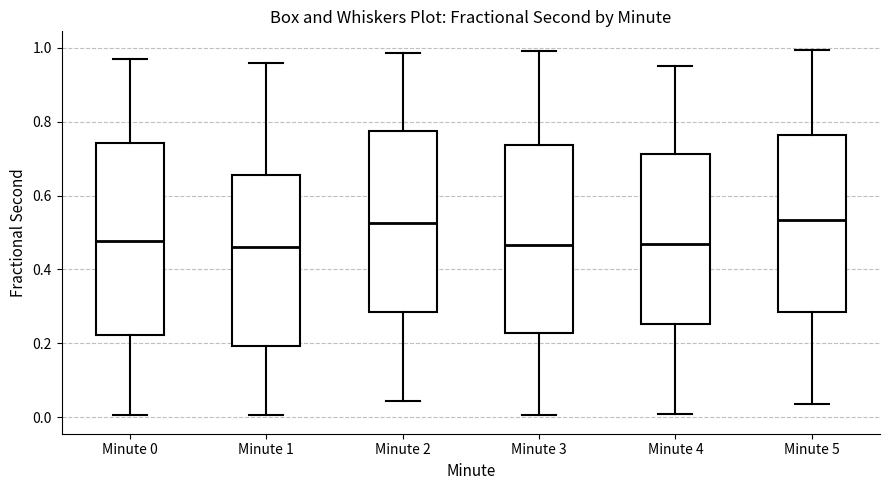

Reading left to right, read every box against the y-axis: the position of its median line, the range the box covers, and the ends of its whiskers. The values are not printed on the chart, so give them approximately, as read against the axis.

Minute 0: median 0.48, box 0.22 to 0.74, whiskers 0.00 to 0.96
Minute 1: median 0.46, box 0.20 to 0.66, whiskers 0.00 to 0.96
Minute 2: median 0.52, box 0.28 to 0.78, whiskers 0.04 to 0.98
Minute 3: median 0.46, box 0.22 to 0.74, whiskers 0.00 to 1.00
Minute 4: median 0.48, box 0.26 to 0.72, whiskers 0.02 to 0.96
Minute 5: median 0.54, box 0.28 to 0.76, whiskers 0.04 to 1.00